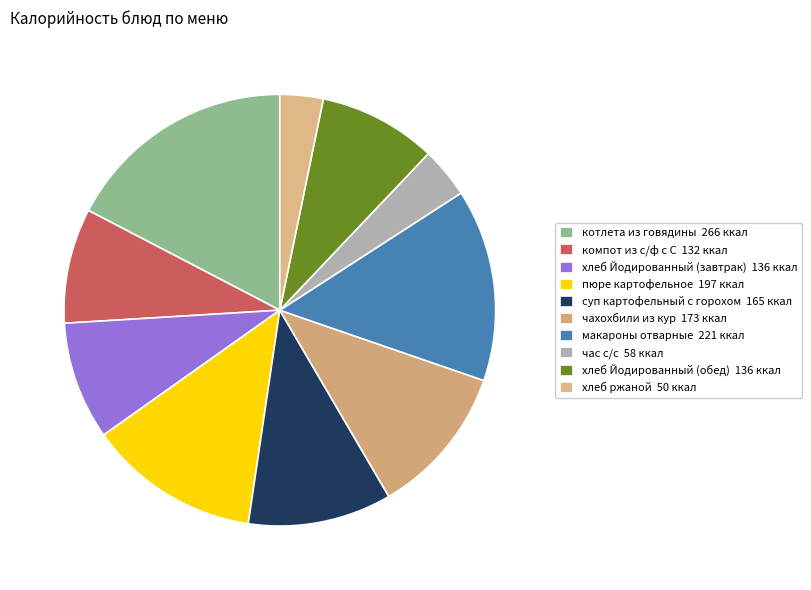

Count the number of slices in the pie.

10